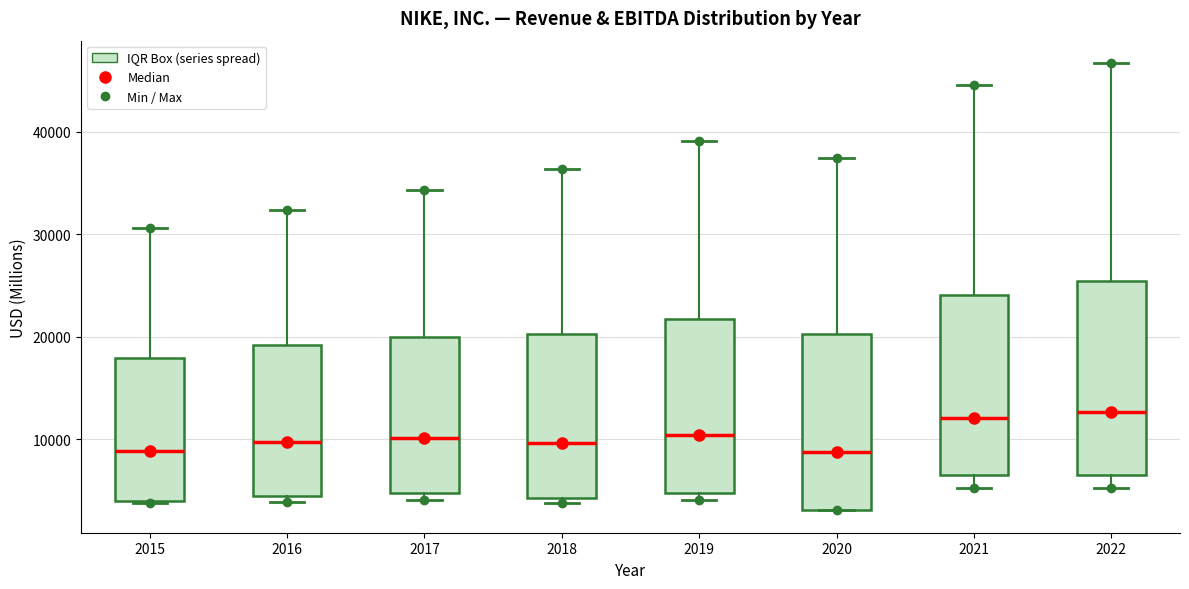

Where is the lower edge of the box at x = 2018 on the y-axis? The values are not printed on the chart, so give them approximately, as read against the axis.

4000